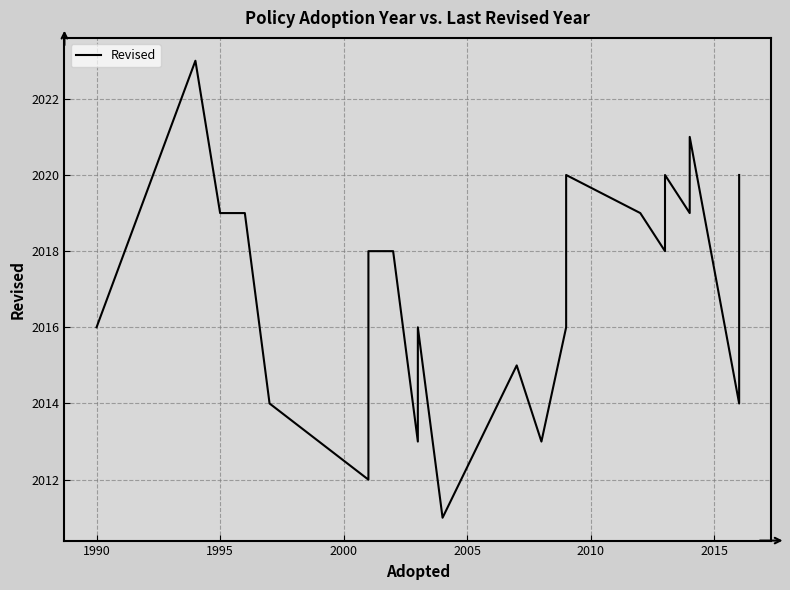

How many data points does each series have?

24